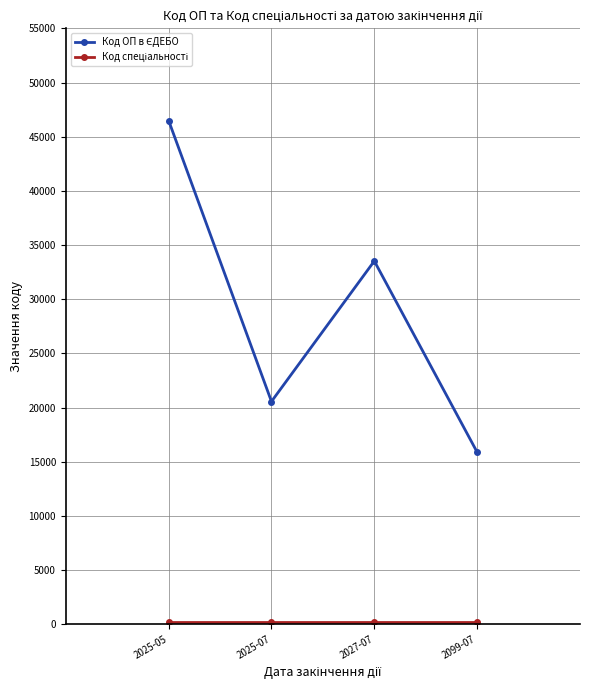

What is the label of the 2nd point from the left?

2025-07